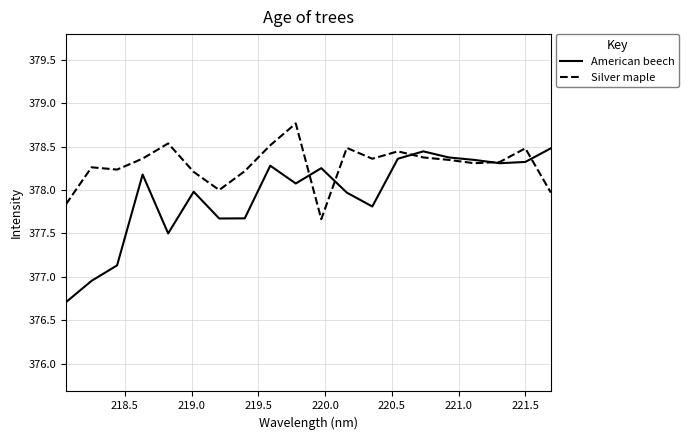

Count the number of categories in the chart.

20